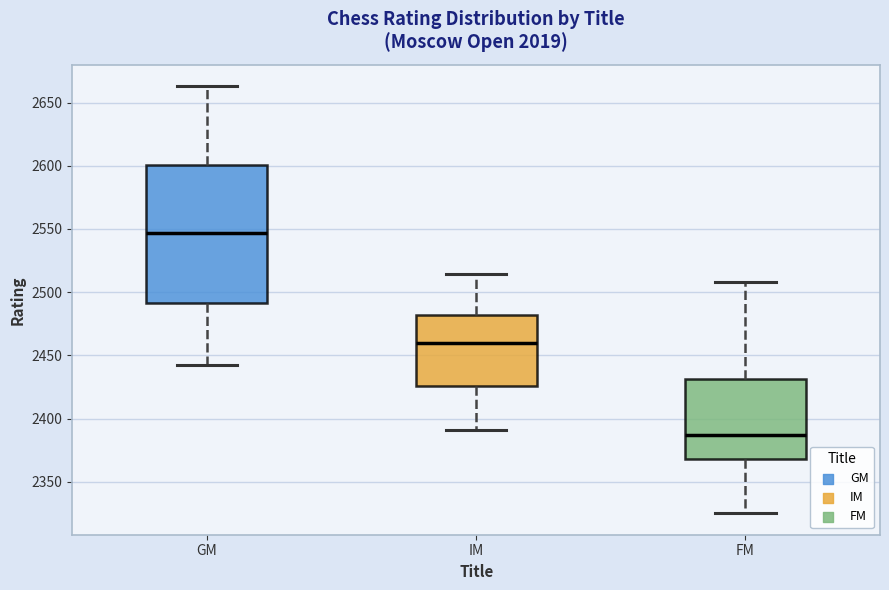

Reading left to right, read every box against the y-axis: the position of its median line, the range the box covers, and the ends of its whiskers. The values are not printed on the chart, so give them approximately, as read against the axis.

GM: median 2545, box 2490 to 2600, whiskers 2440 to 2665
IM: median 2460, box 2425 to 2480, whiskers 2390 to 2515
FM: median 2385, box 2370 to 2430, whiskers 2325 to 2510